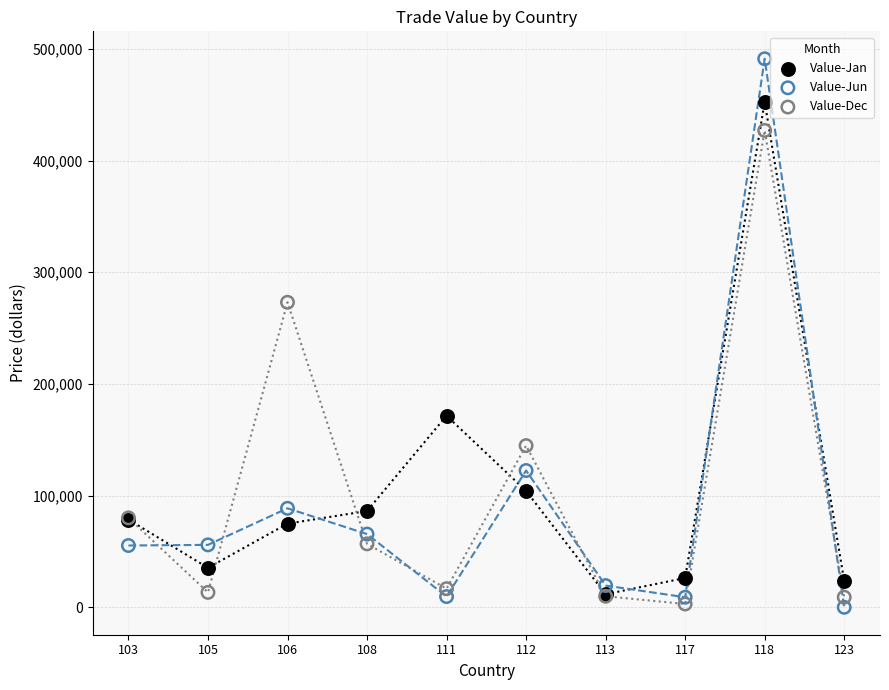

In the Value-Jan series, what Y value is closest to 232108?

171553